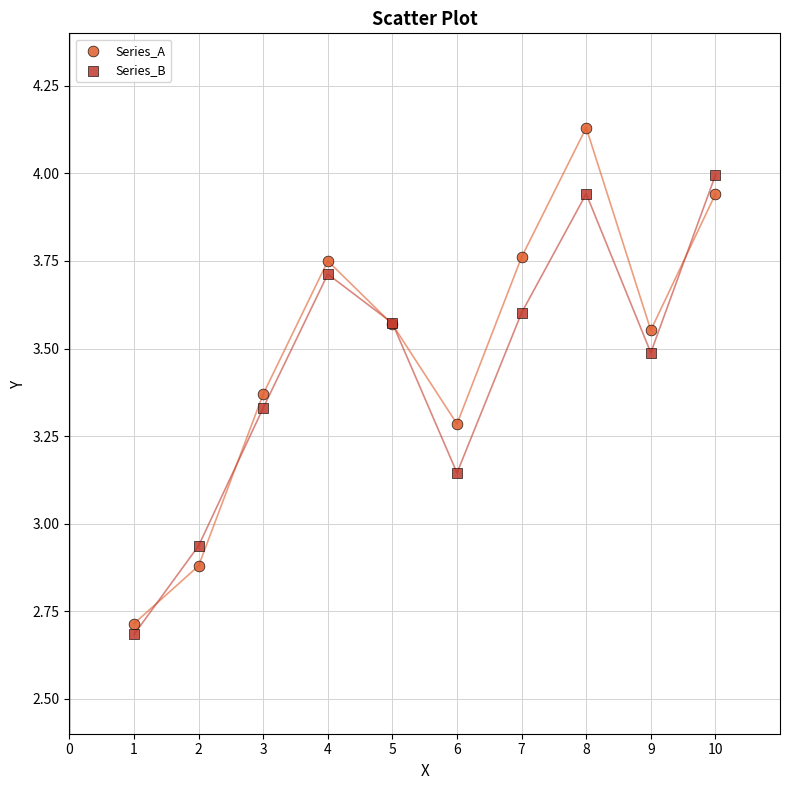

Which series reaches the minimum Y coordinate?

Series_B